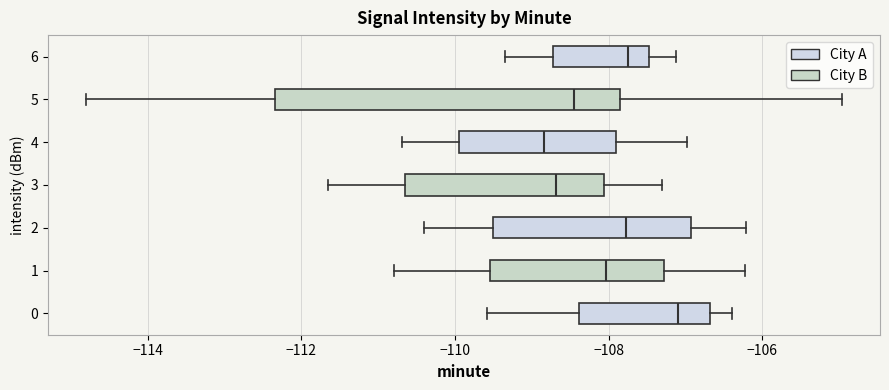

Which box's median line is the furthest to the right?

0